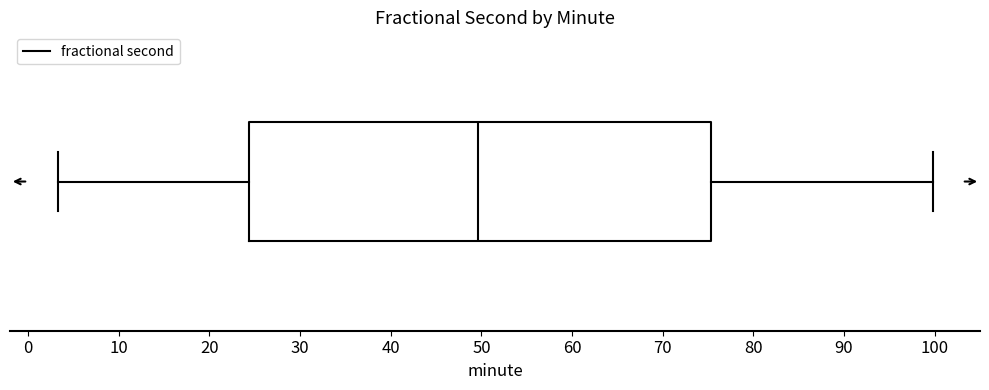

Read this box plot against the x-axis: the position of the median line, the range covered by the box, and the ends of both whiskers. The values are not printed on the chart, so give them approximately, as read against the axis.

median 50, box 24 to 75, whiskers 3 to 100